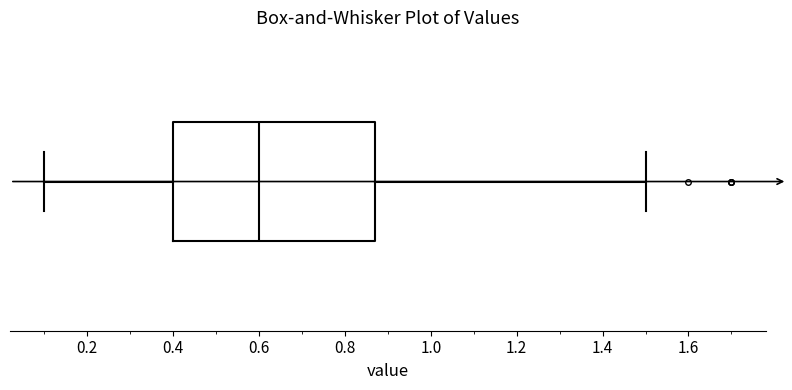

Transcribe this box plot: give where the median line is, the range the box spans, and where the two whiskers end, as read against the x-axis. The values are not printed on the chart, so give them approximately, as read against the axis.

median 0.60, box 0.40 to 0.88, whiskers 0.10 to 1.50